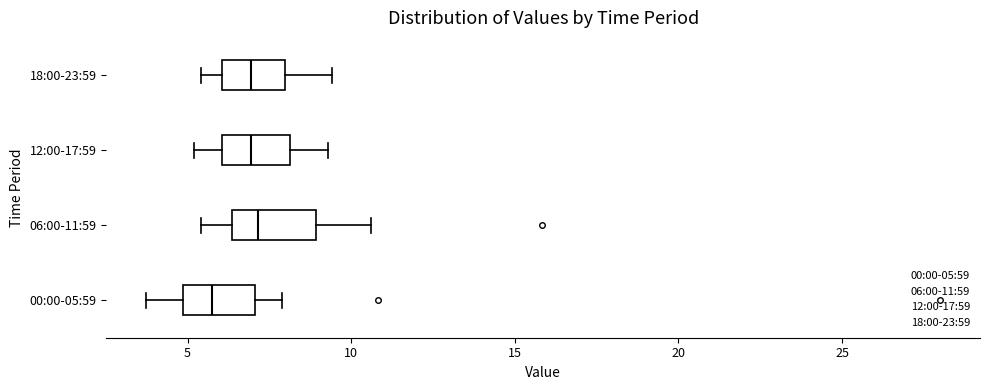

Where does the median line of the box for 00:00-05:59 sit on the x-axis? The values are not printed on the chart, so give them approximately, as read against the axis.

6.0